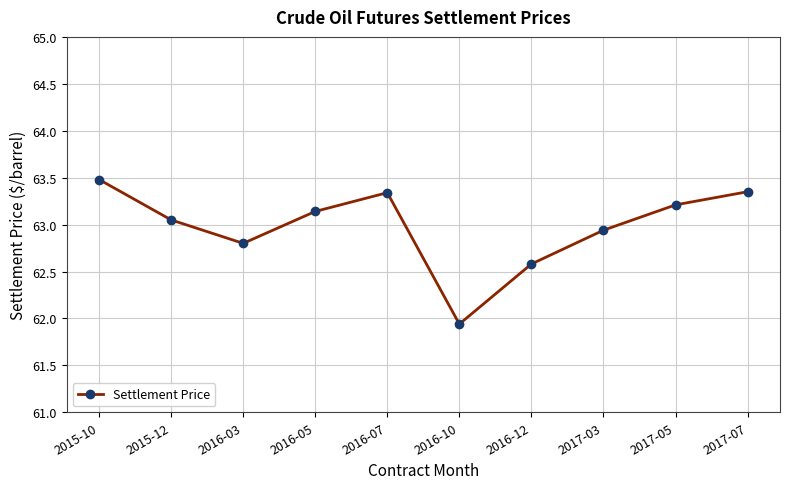

How many points are higher than both their immediate neighbors (excluding endpoints)?

1